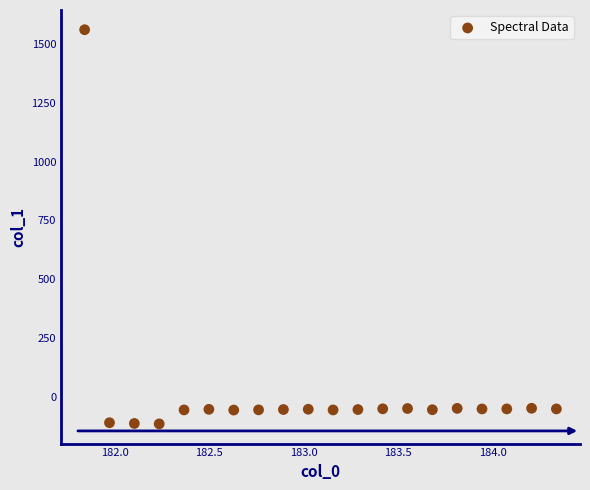

What is the range of Y values (max minus min)?

1677.7